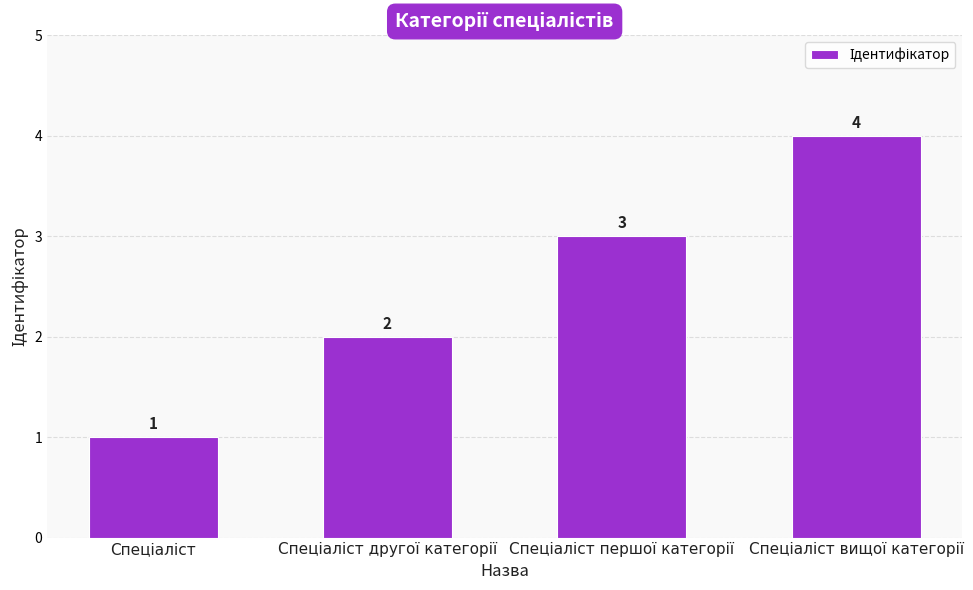

What is the value of the 4th bar from the left?

4